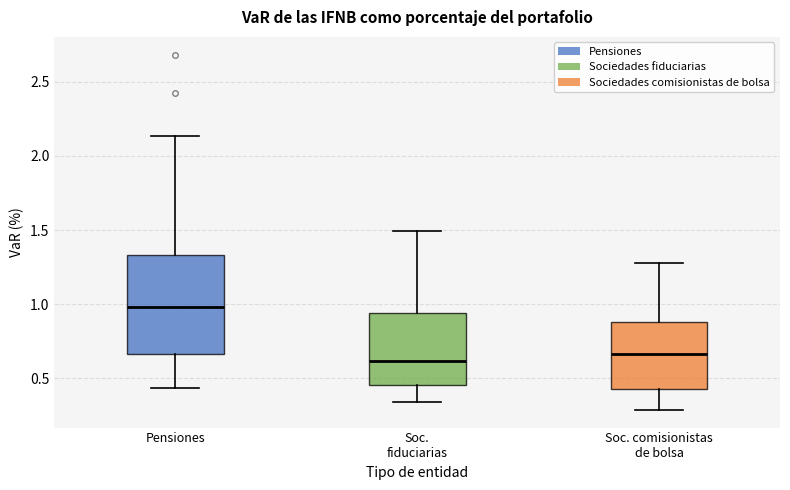

Reading left to right, transcribe this box plot: for each box, give where its median line is, the range the box spans, and where its two whiskers end, as read against the y-axis. The values are not printed on the chart, so give them approximately, as read against the axis.

Pensiones: median 1.00, box 0.65 to 1.35, whiskers 0.45 to 2.15
Soc. fiduciarias: median 0.60, box 0.45 to 0.95, whiskers 0.35 to 1.50
Soc. comisionistas de bolsa: median 0.65, box 0.45 to 0.90, whiskers 0.30 to 1.30